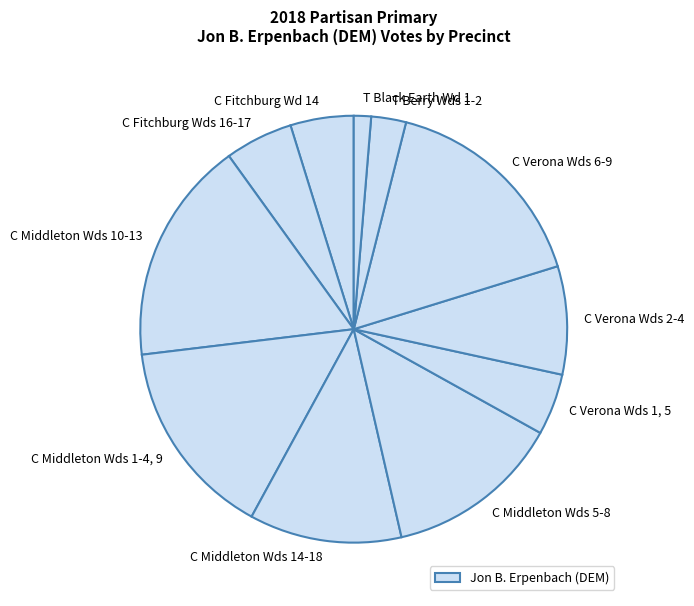

Which slice is the smallest?

T Black Earth Wd 1